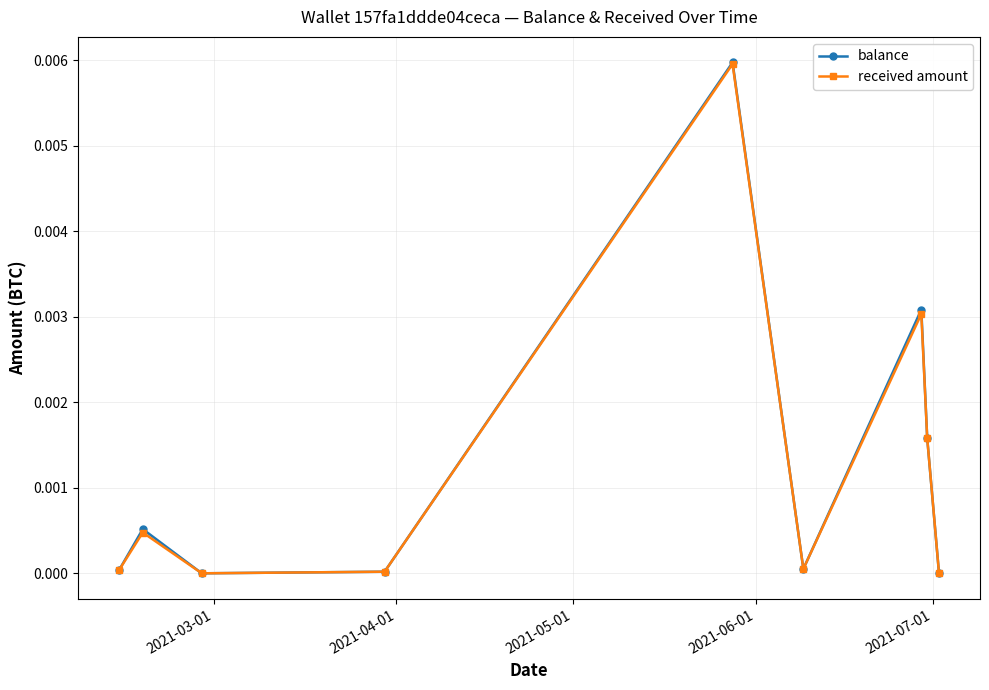

How many interior local peaks does the balance series have?

3